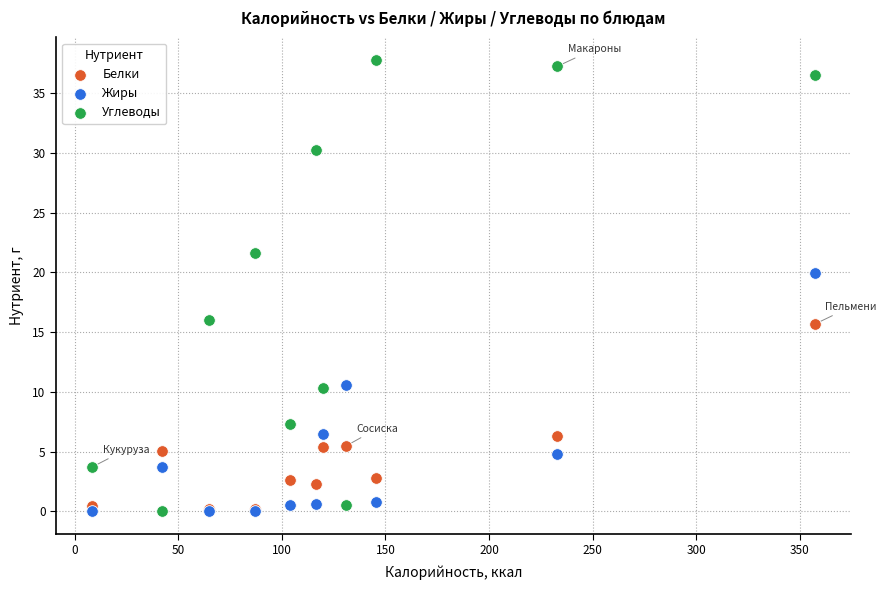

What are all the series names shown in the legend?

Белки, Жиры, Углеводы